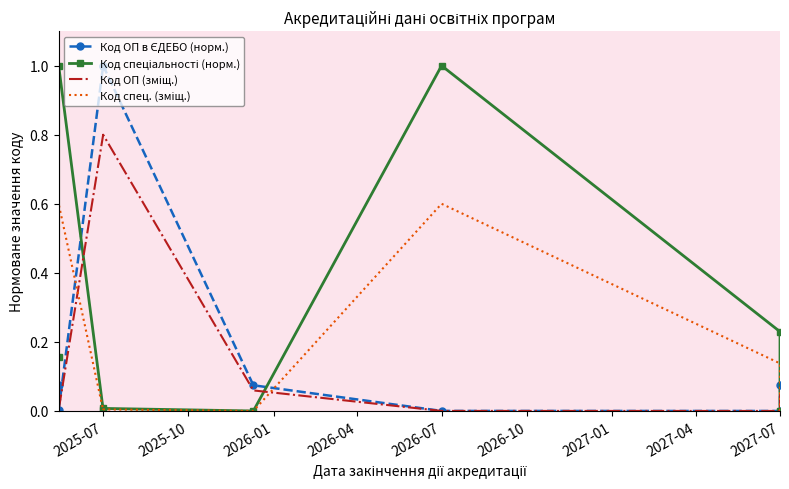

Count the number of data series in this chart.

4